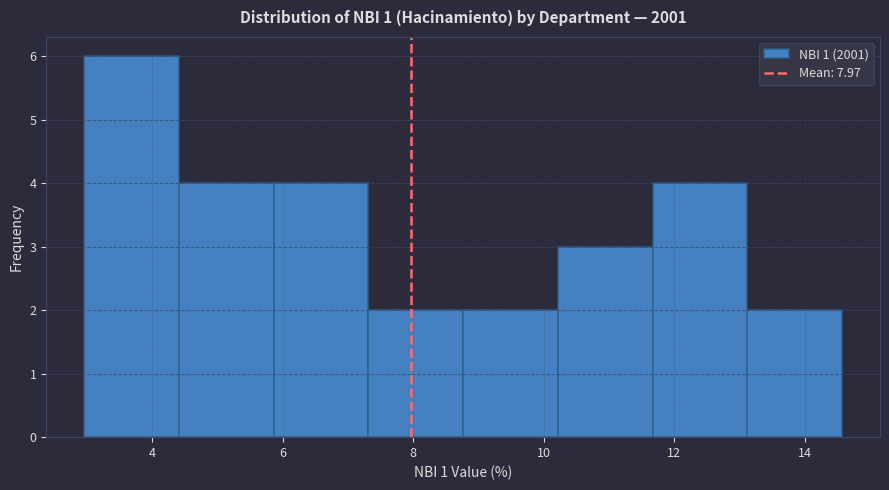

How tall is the bar that spans 3.0 to 4.4 on the x-axis? Neither the bar edges nor the heights are printed on the chart, so give them approximately, as read against the axes.

6